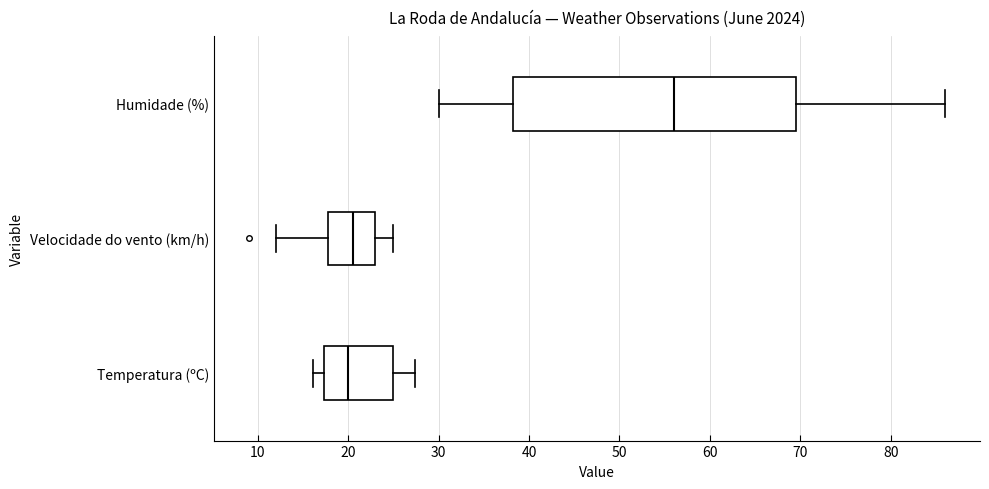

Where is the right edge of the box for Velocidade do vento (km/h) on the x-axis? The values are not printed on the chart, so give them approximately, as read against the axis.

23